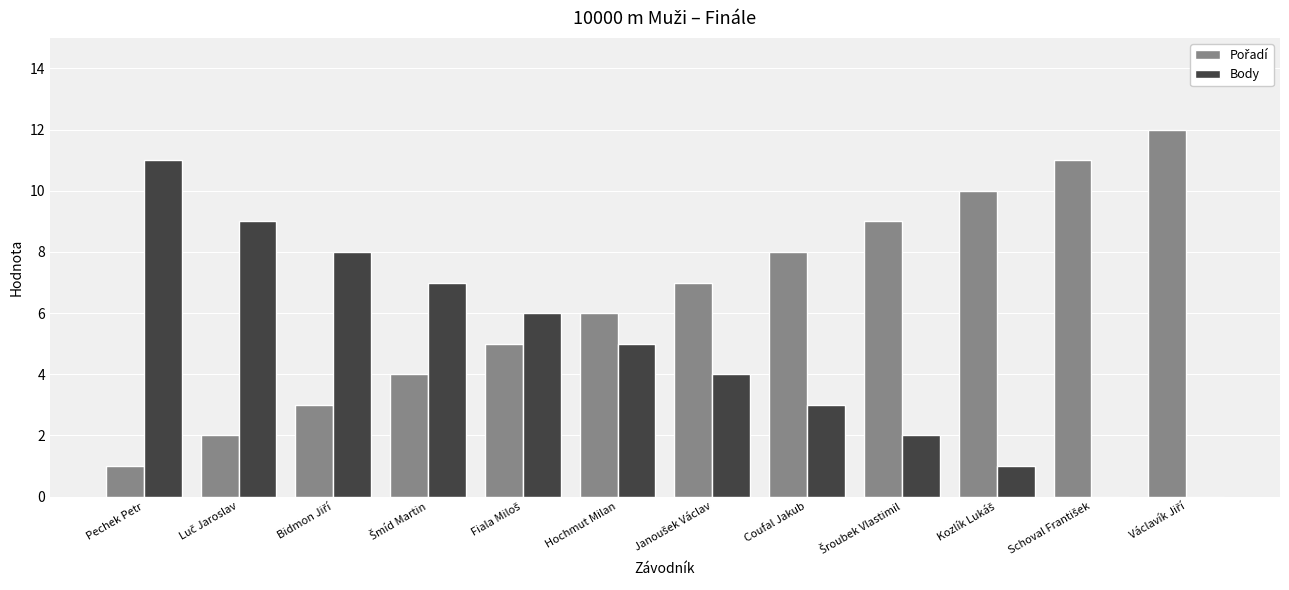

Is it true that Body equals 5 at Coufal Jakub?

False